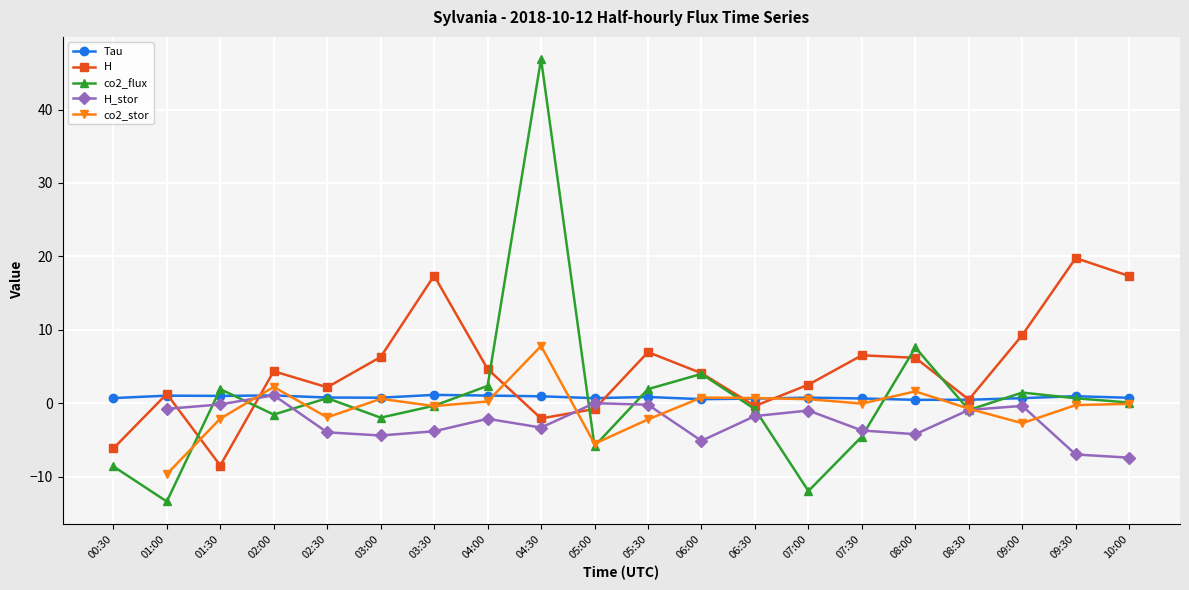

What is the lowest value of the co2_flux series?

-13.4